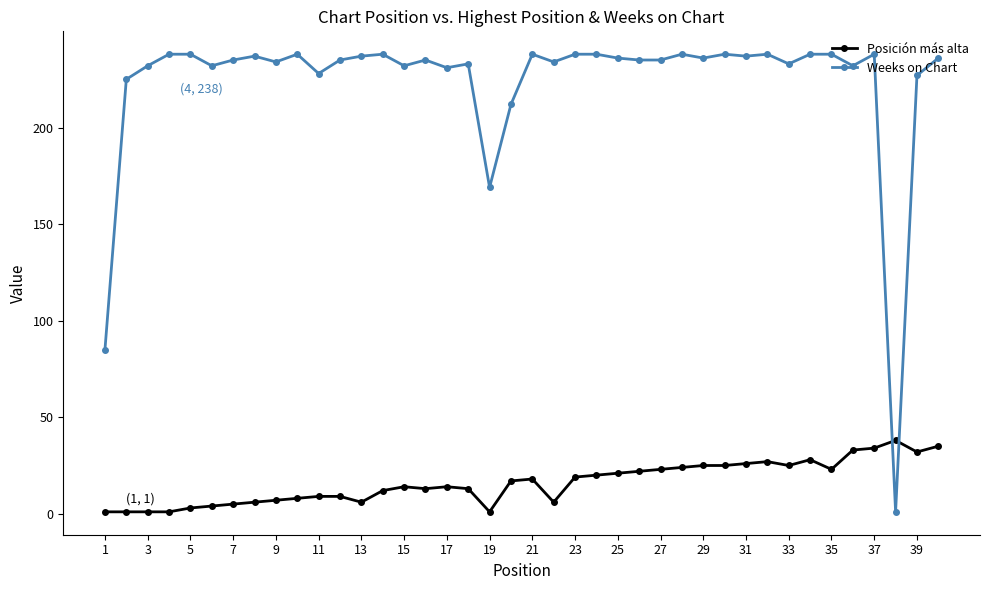

Rank the series by their average value, from highest to lowest.

Weeks on Chart, Posición más alta